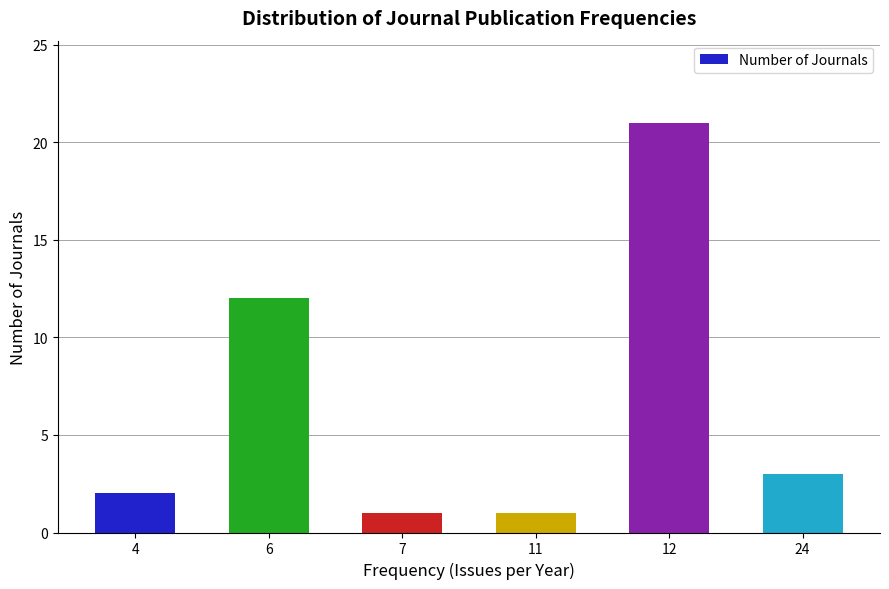

What is the difference between the values at 12 and 7?

20